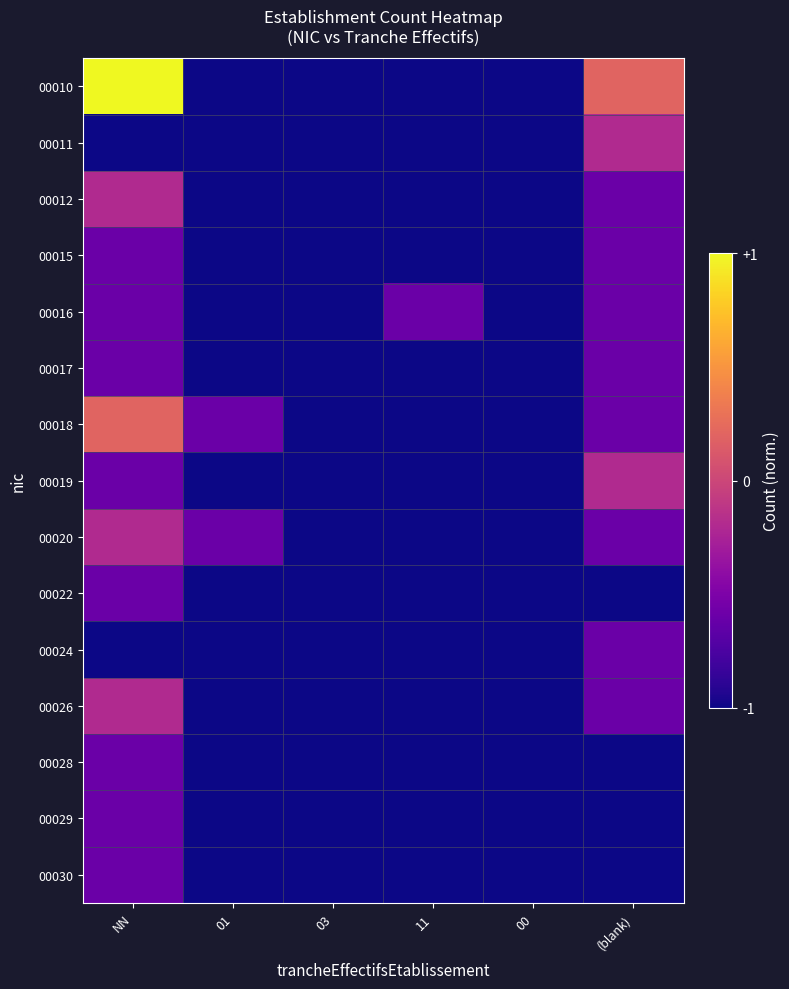

Which label corresponds to the smallest value in the chart?

01